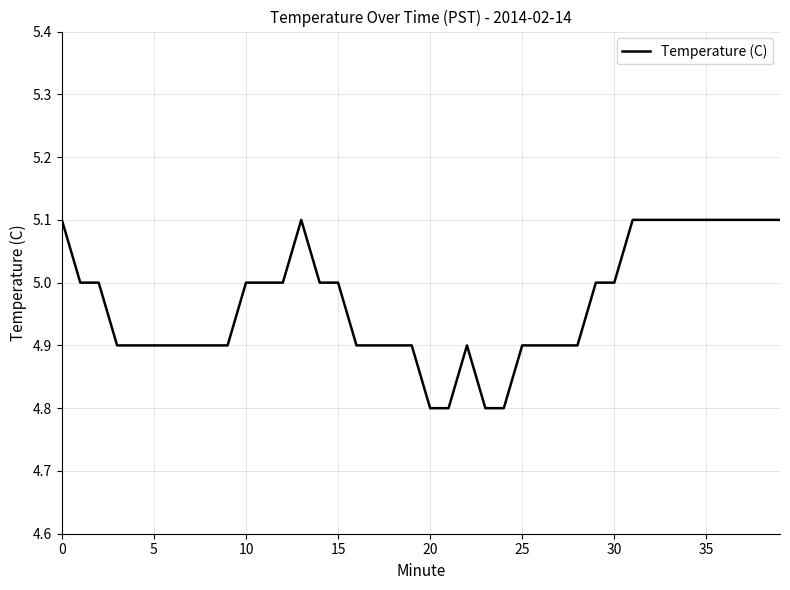

What is the minimum value shown in the chart?

4.8